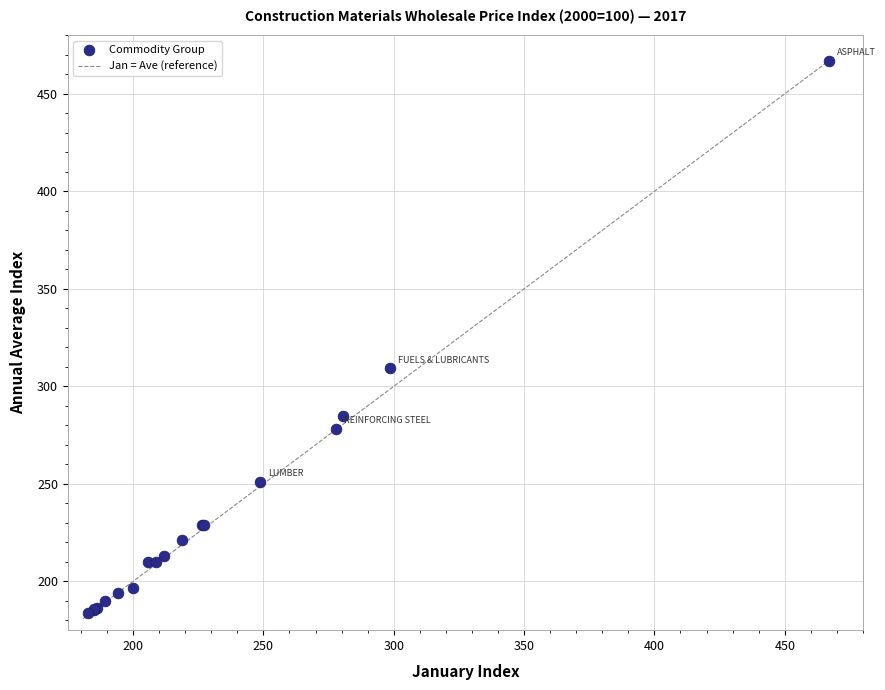

What Y value in the scatter plot is closest to 325?

309.2